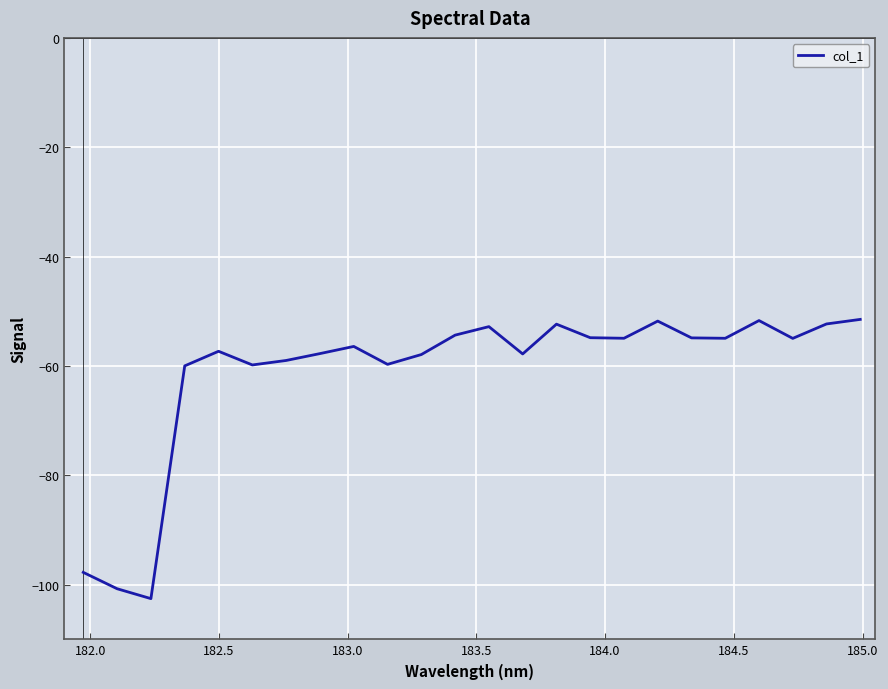

What is the minimum value shown in the chart?

-102.6